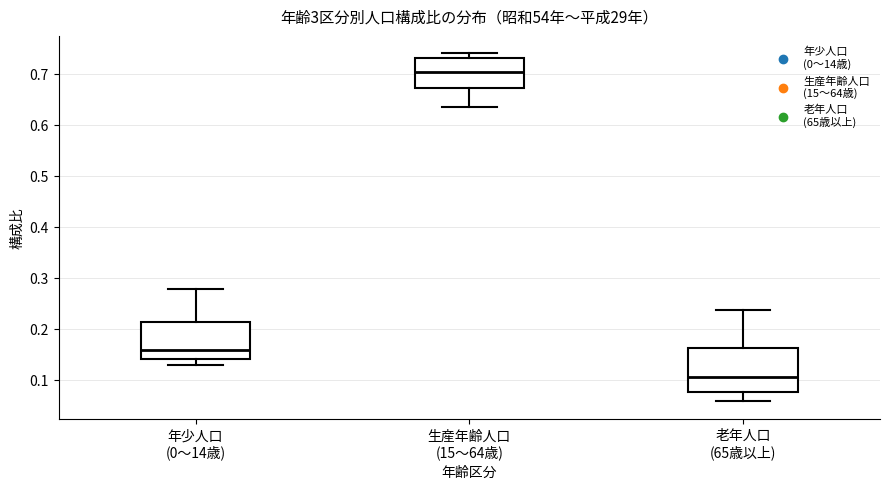

Reading left to right, transcribe this box plot: for each box, give where its median line is, the range the box spans, and where its two whiskers end, as read against the y-axis. The values are not printed on the chart, so give them approximately, as read against the axis.

年少人口 (0～14歳): median 0.16, box 0.14 to 0.21, whiskers 0.13 to 0.28
生産年齢人口 (15～64歳): median 0.70, box 0.67 to 0.73, whiskers 0.63 to 0.74
老年人口 (65歳以上): median 0.11, box 0.08 to 0.16, whiskers 0.06 to 0.24